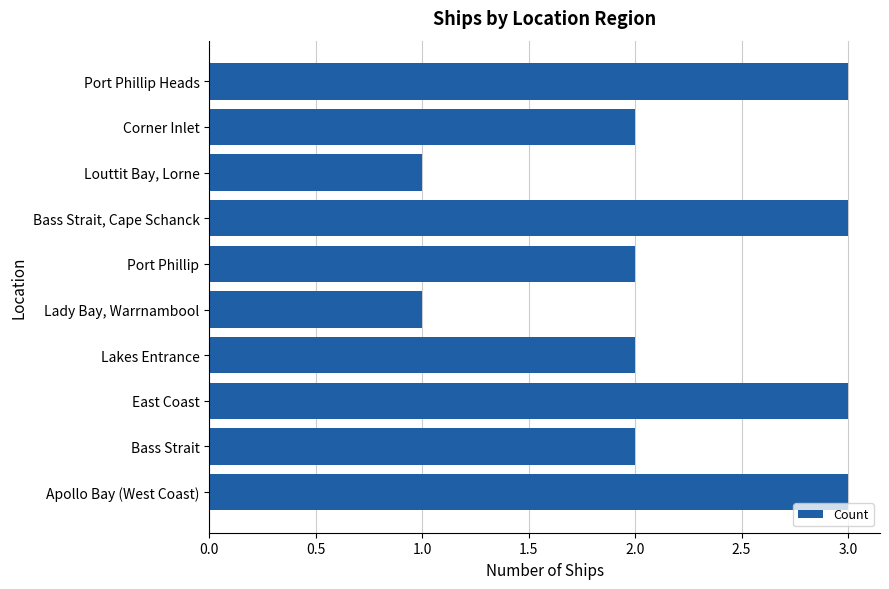

What is the approximate value at Bass Strait, Cape Schanck?

3